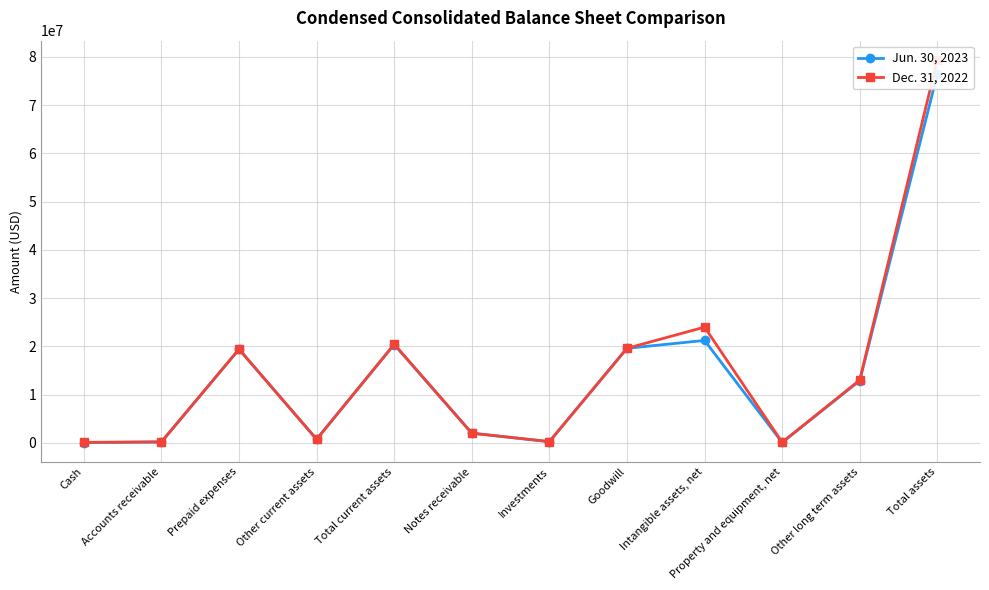

Where is Jun. 30, 2023 nearest to the value 38224997?

Intangible assets, net